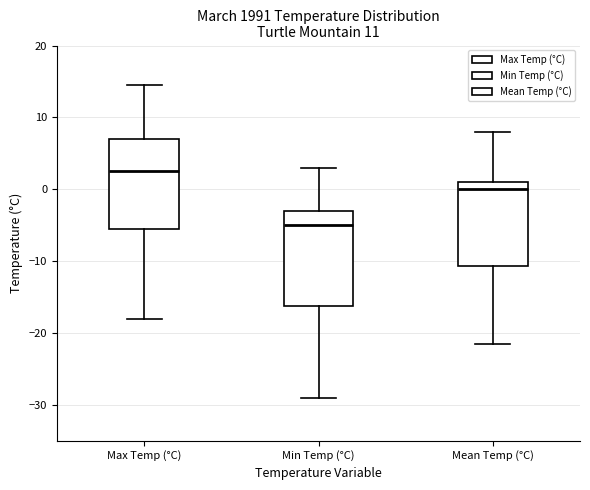

Reading left to right, transcribe this box plot: for each box, give where its median line is, the range the box spans, and where its two whiskers end, as read against the y-axis. The values are not printed on the chart, so give them approximately, as read against the axis.

Max Temp (°C): median 3, box -5 to 7, whiskers -18 to 15
Min Temp (°C): median -5, box -16 to -3, whiskers -29 to 3
Mean Temp (°C): median 0, box -11 to 1, whiskers -21 to 8